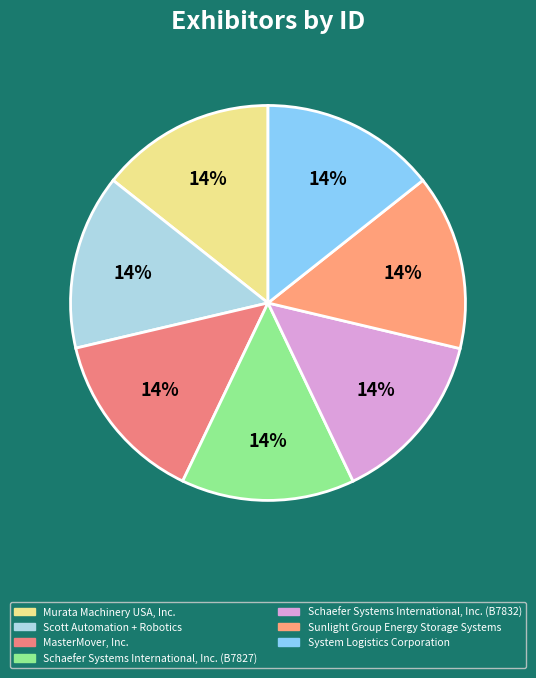

What is the ratio of the value at System Logistics Corporation to the value at Murata Machinery USA, Inc.?

1.0